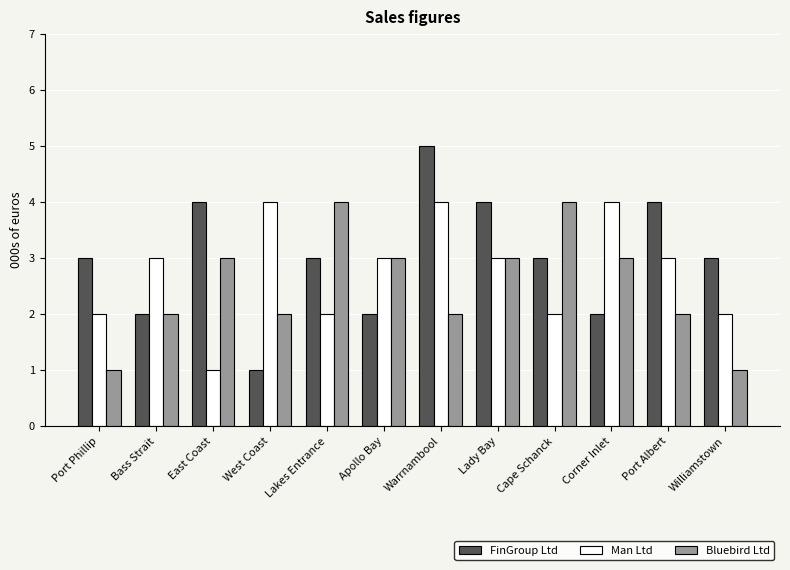

What is the label of the 3rd bar from the right?

Corner Inlet